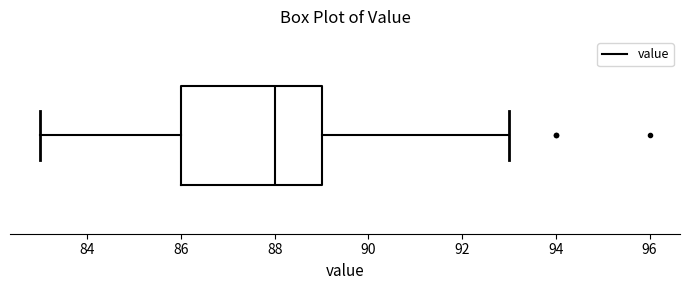

Where does the right whisker of the box end on the x-axis? The values are not printed on the chart, so give them approximately, as read against the axis.

93